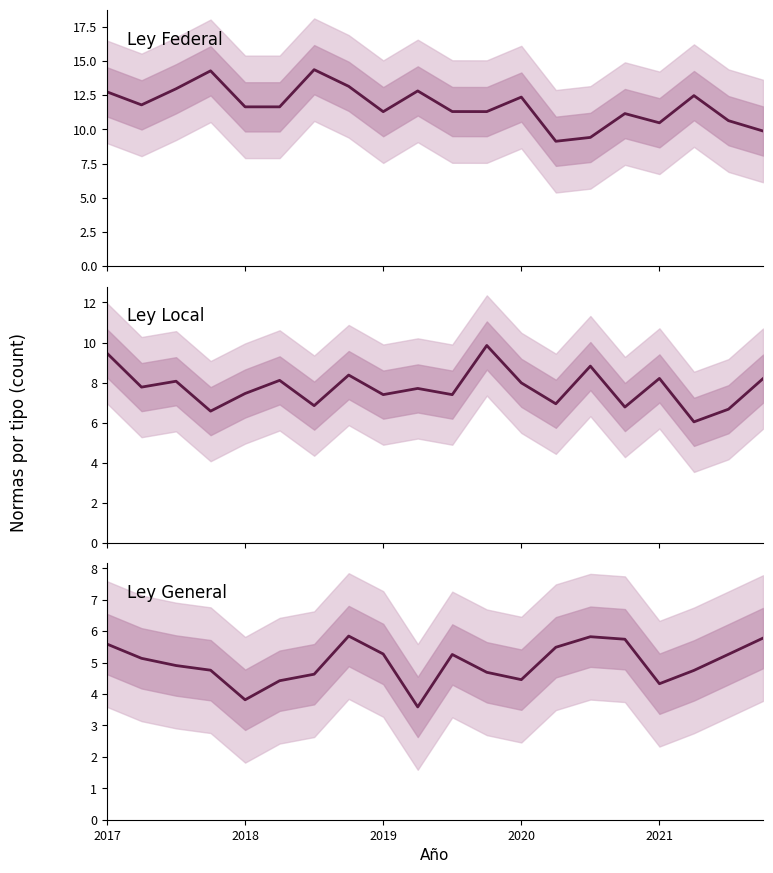

At which category is the sum across all series the highest?

2017